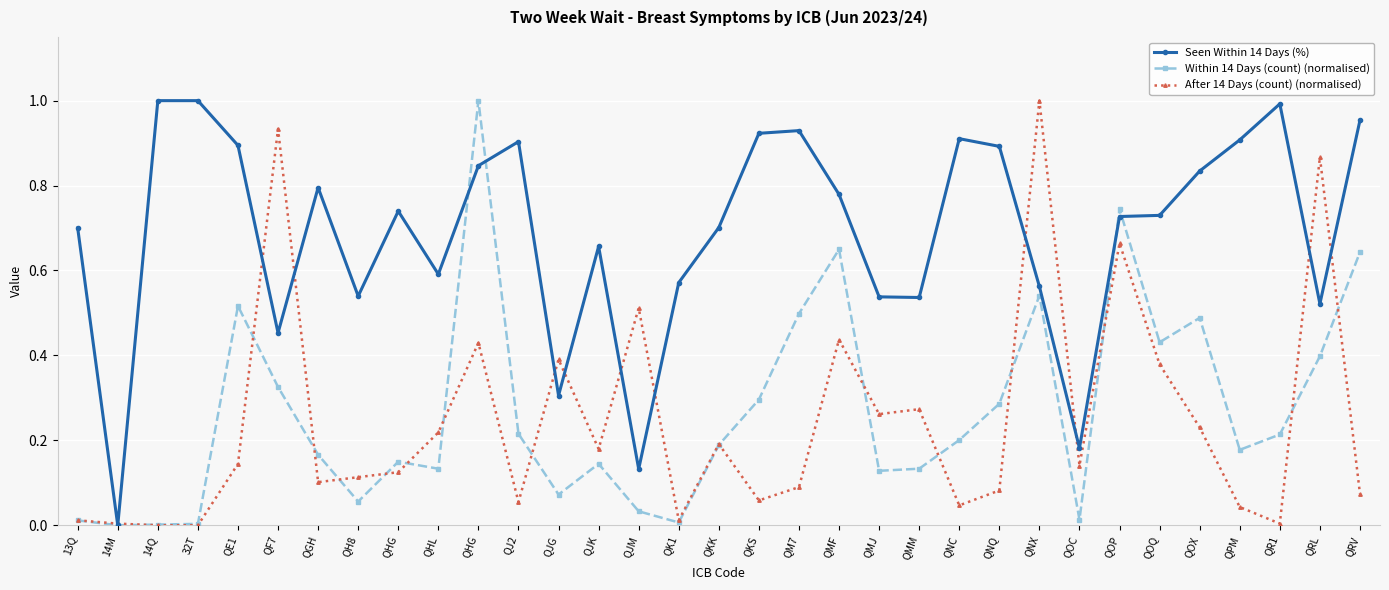

What are all the series names shown in the legend?

Seen Within 14 Days (%), Within 14 Days (count) (normalised), After 14 Days (count) (normalised)